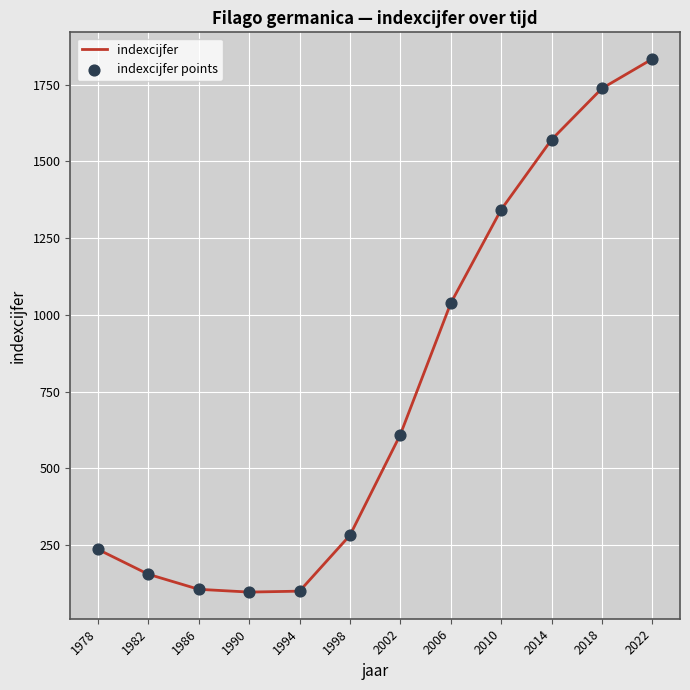

What is the change in value from 2002 to 2010?

+733